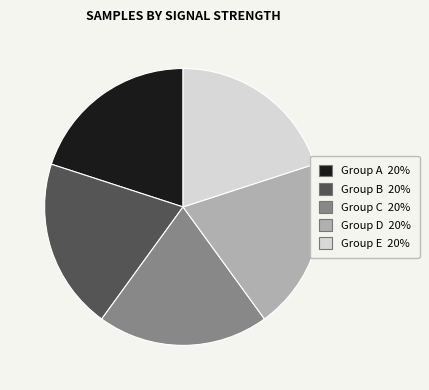

Does any single category account for the majority?

No